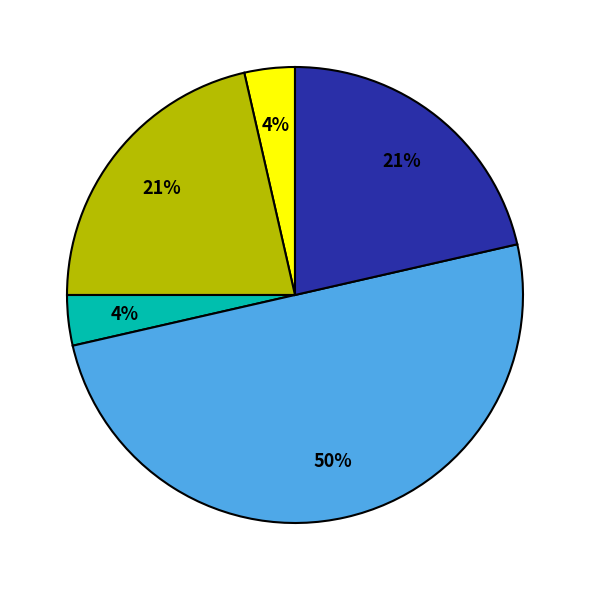

Count the number of slices in the pie.

5